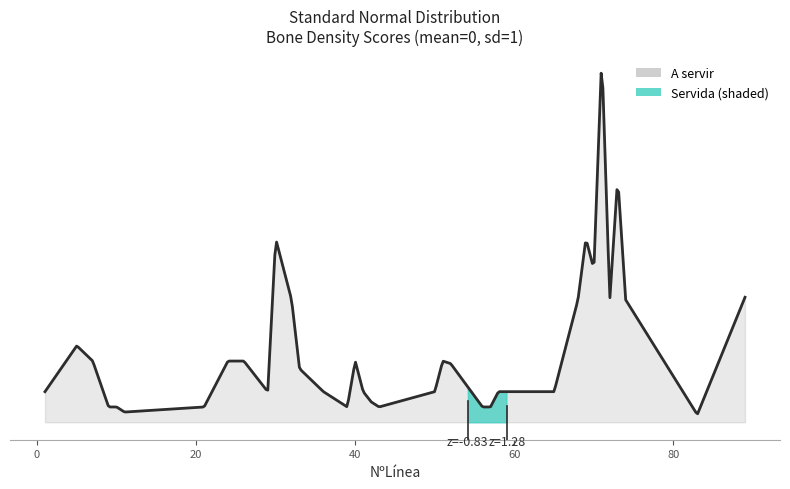

Reading left to right, extract all data points from this chart.

A servir: 12	30	24	6	6	4	6	24	24	12	72	48	21	12	6	24	12	8	6	12	24	23	6	6	12	12	48	72	60	144	48	96	48	3	49
Servida: 12	30	24	6	6	4	6	24	24	12	72	48	21	12	6	24	12	8	6	12	24	23	6	6	12	12	48	72	60	144	48	96	48	3	49